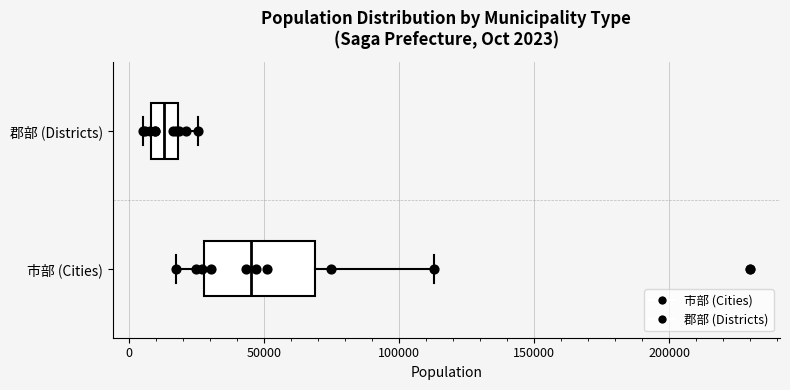

Comparing the boxes themselves (not the whiskers), which one is the widest?

市部 (Cities)